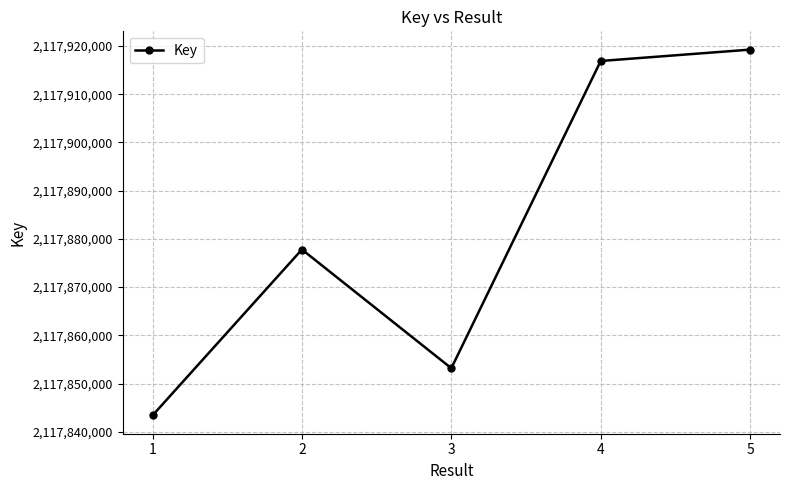

True or false: the data has more than 0 interior local peaks.

True